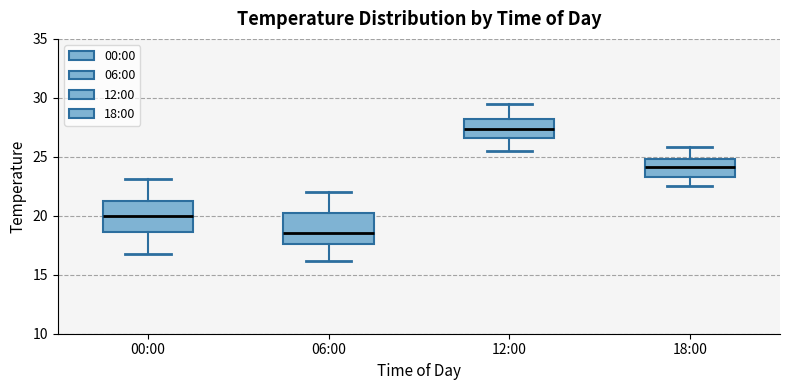

Where is the upper edge of the box for 00:00 on the y-axis? The values are not printed on the chart, so give them approximately, as read against the axis.

21.0